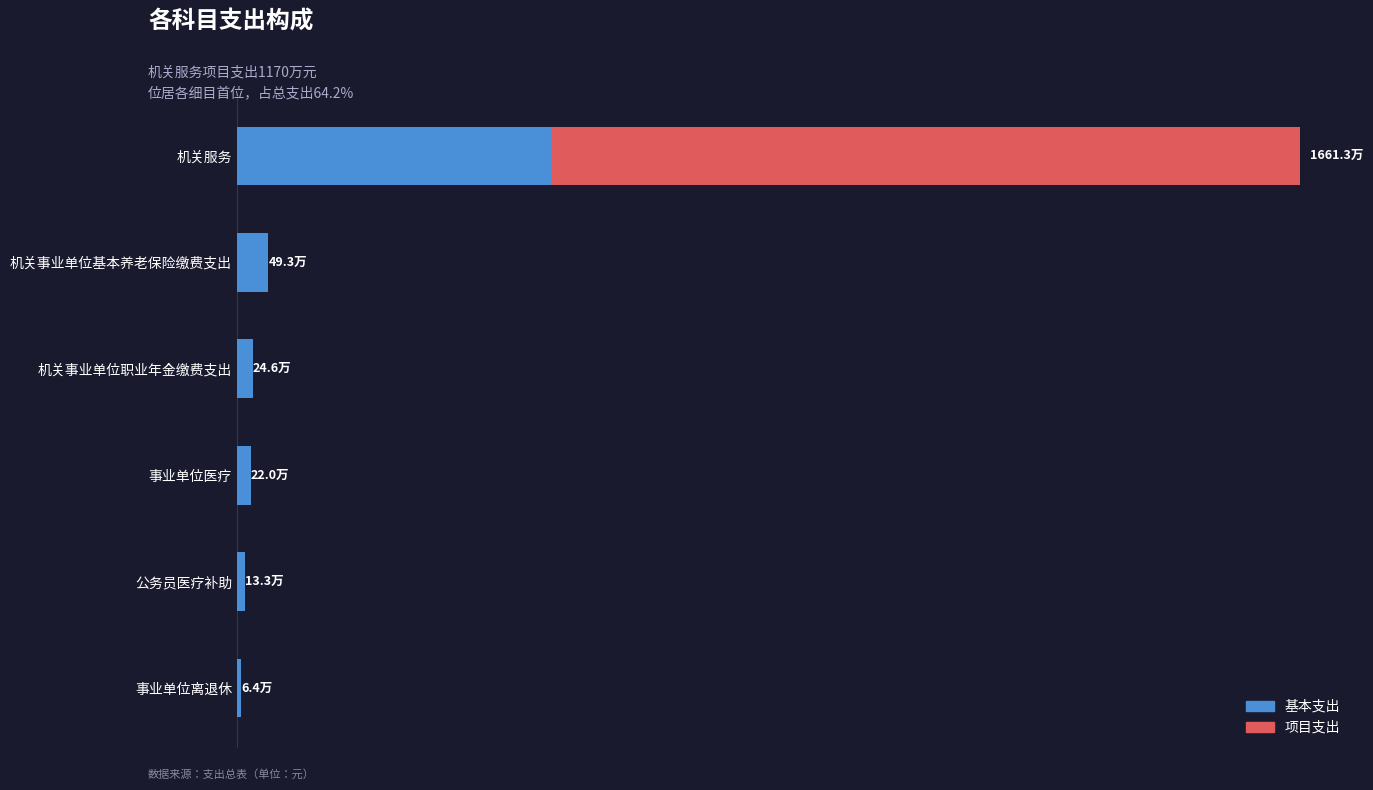

Reading left to right, list all the values displayed in this chart.

基本支出: 64181.6	132771.0	219549.6	246263.7	492527.5	4912926.4
项目支出: 0.0	0.0	0.0	0.0	0.0	11700000.0